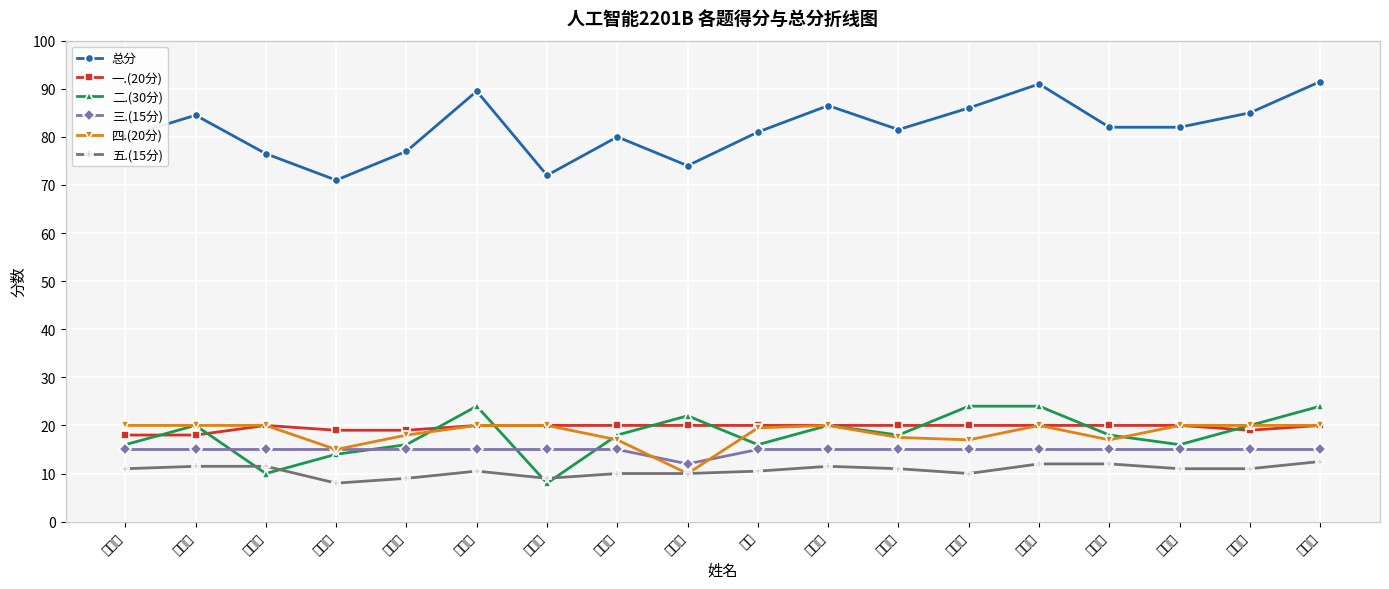

Is the value of 总分 at 李天意 greater than the value of 二.(30分) at 钱雯静?

Yes